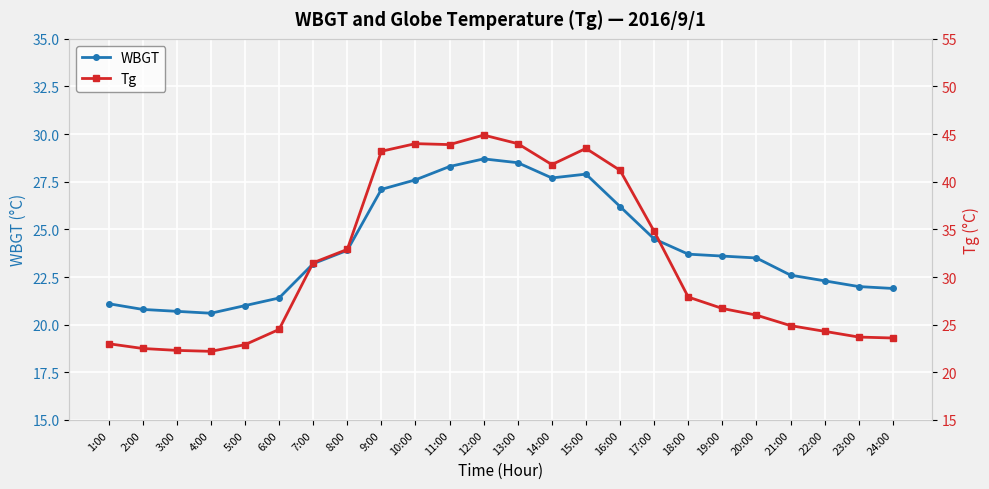

Read the WBGT value at 23:00.

22.0